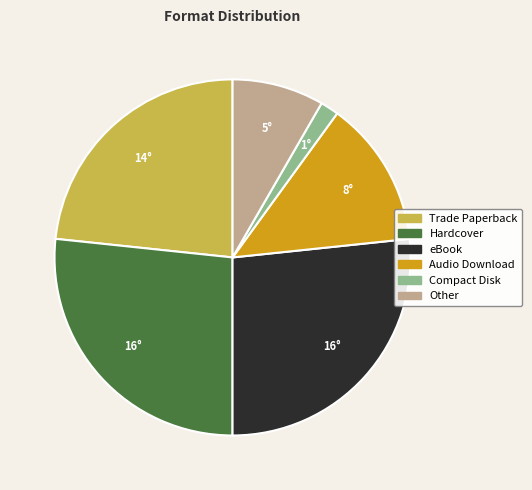

How many slices are in this pie chart?

6